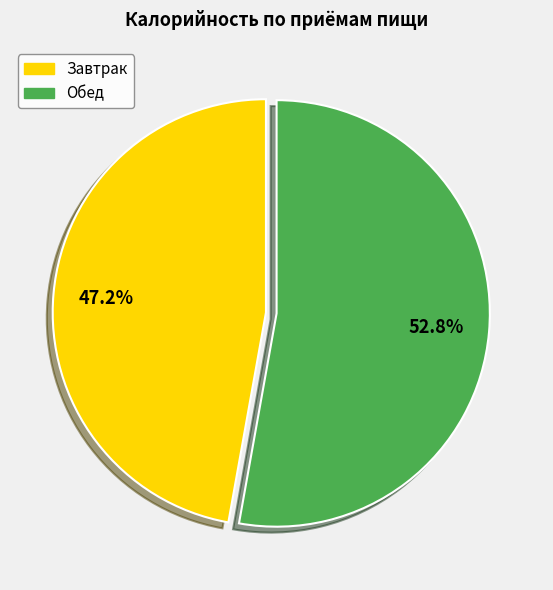

Rank the categories by value from lowest to highest.

Завтрак, Обед